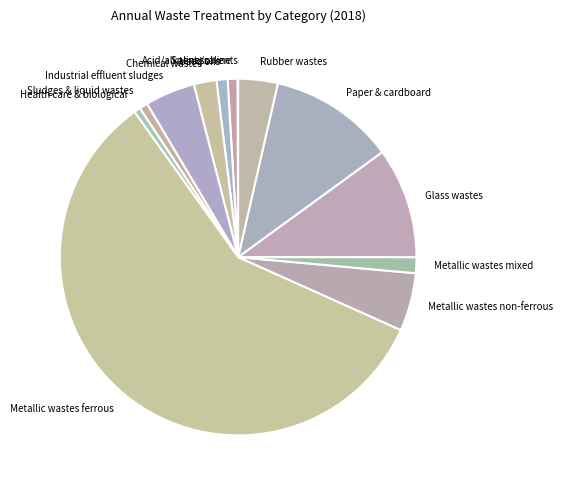

Does any single category account for the majority?

Yes